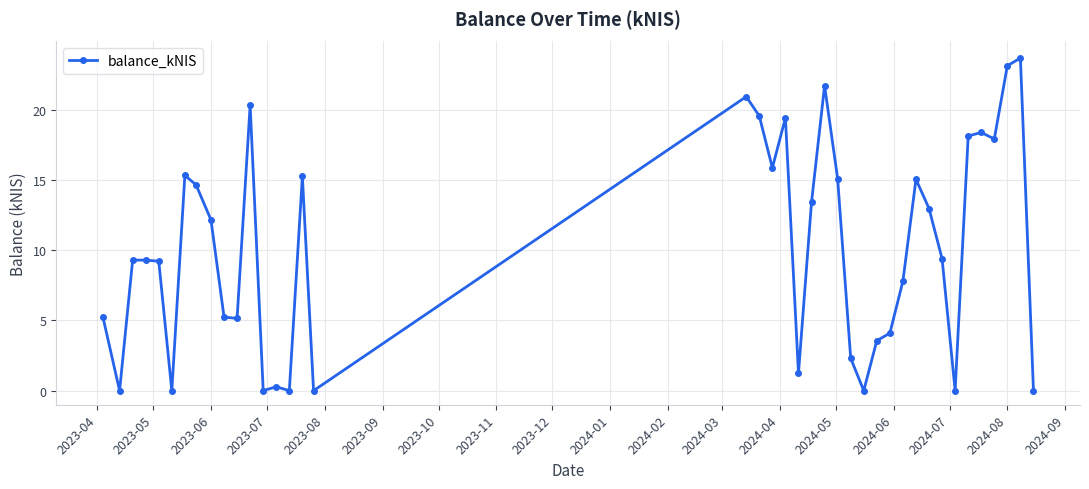

What is the value of the 28th point from the left?

3.6